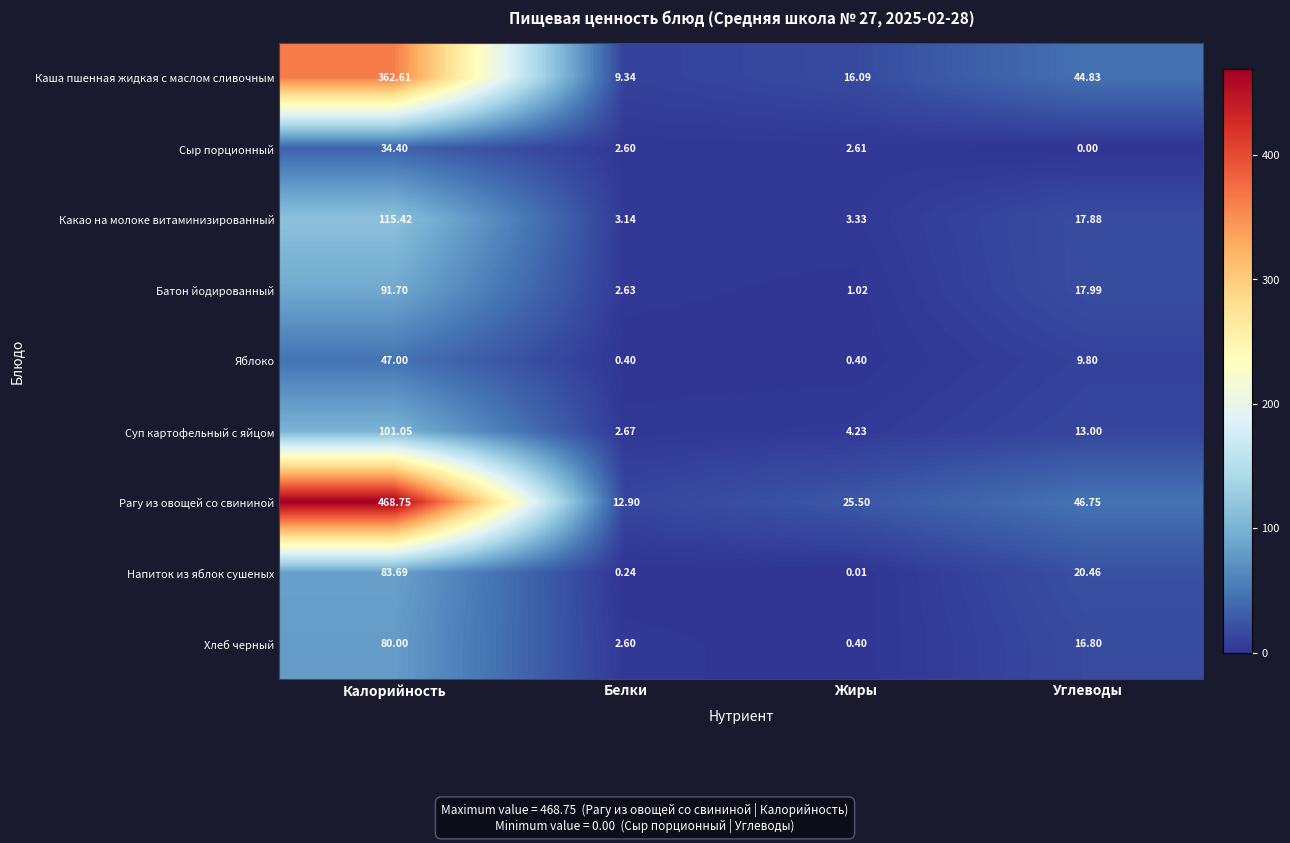

At which label is Напиток из яблок сушеных closest to 41?

Углеводы